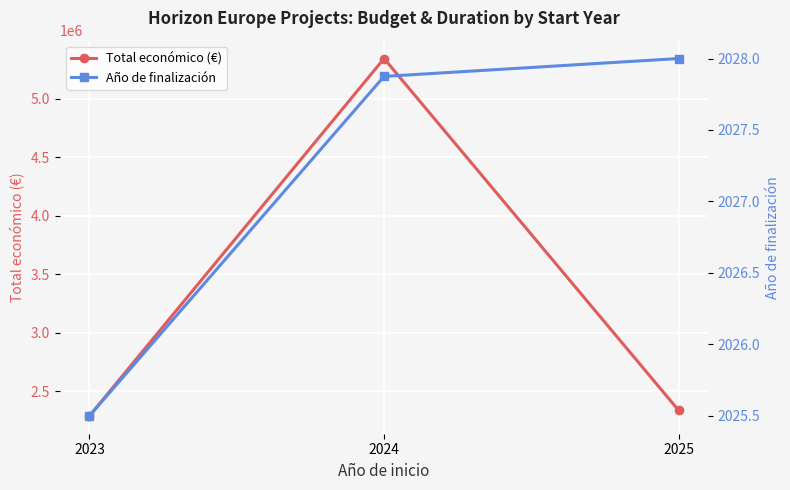

At which category is the sum across all series the highest?

2024